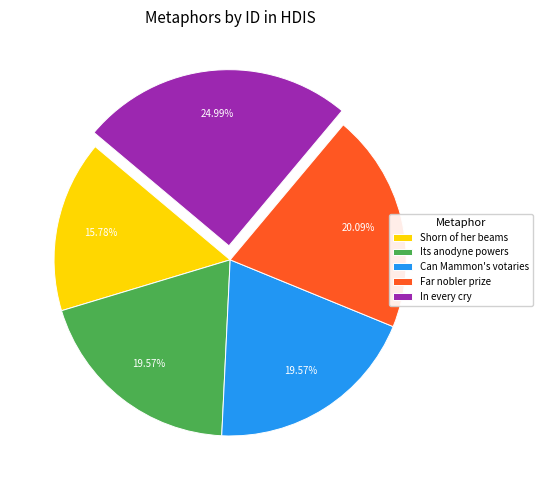

To the nearest percent, what is the average slice percentage?

20%